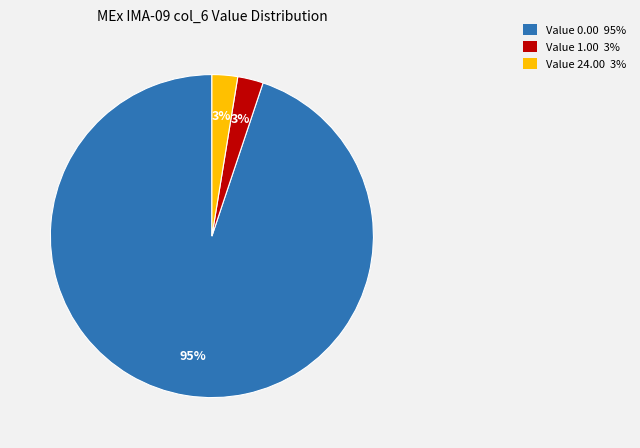

What is the largest slice in the pie chart?

Value 0.00 95%